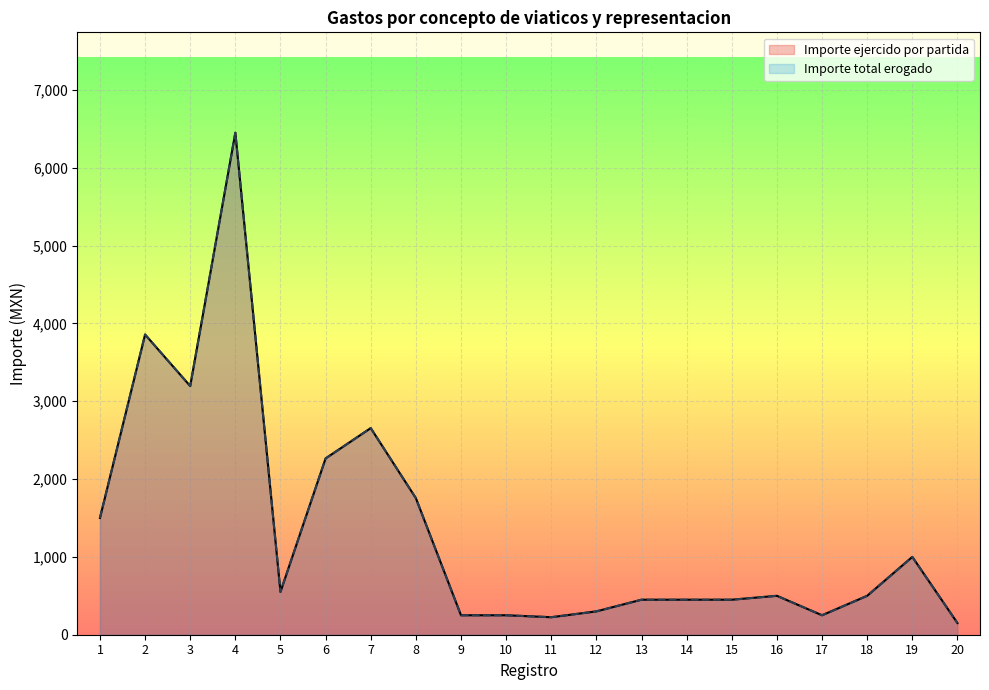

What is the difference between the Importe ejercido por partida values at 10 and 6?

2015.2